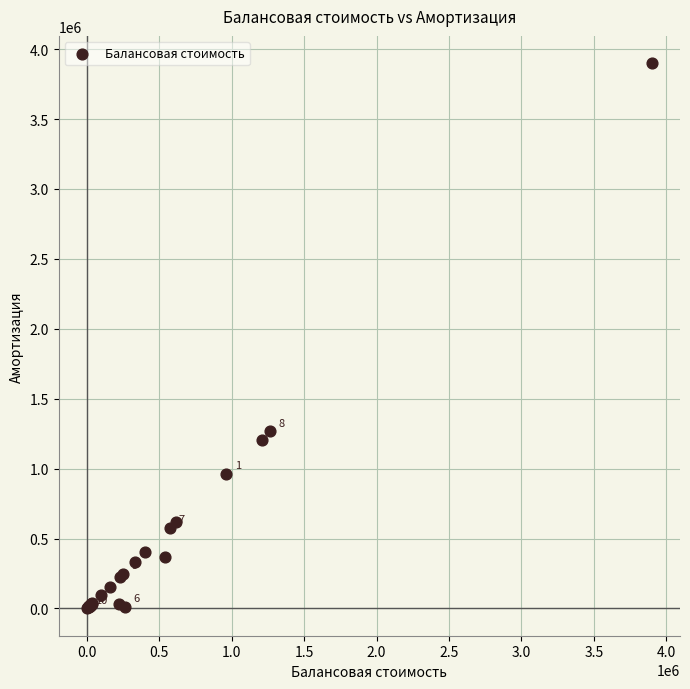

What Y value in the scatter plot is closest to 1950025?

1265770.8